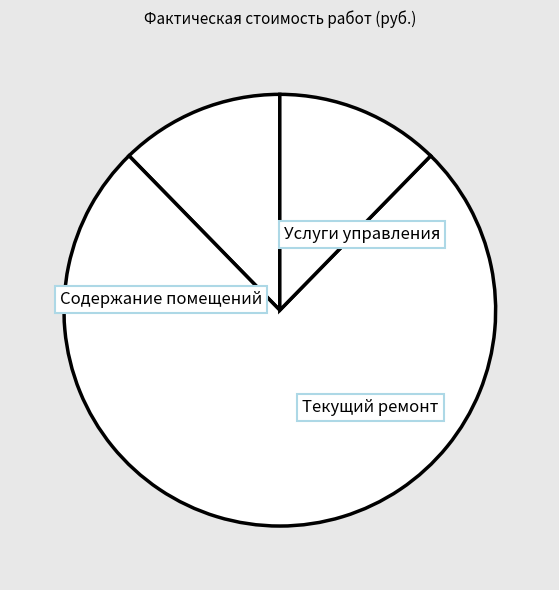

Which category has the smallest portion of the pie?

Услуги управления